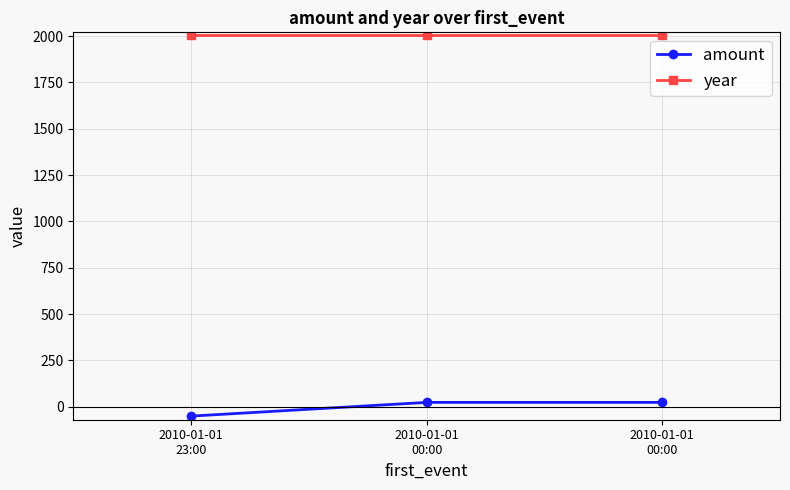

What is the sum of all year values?

6009.0